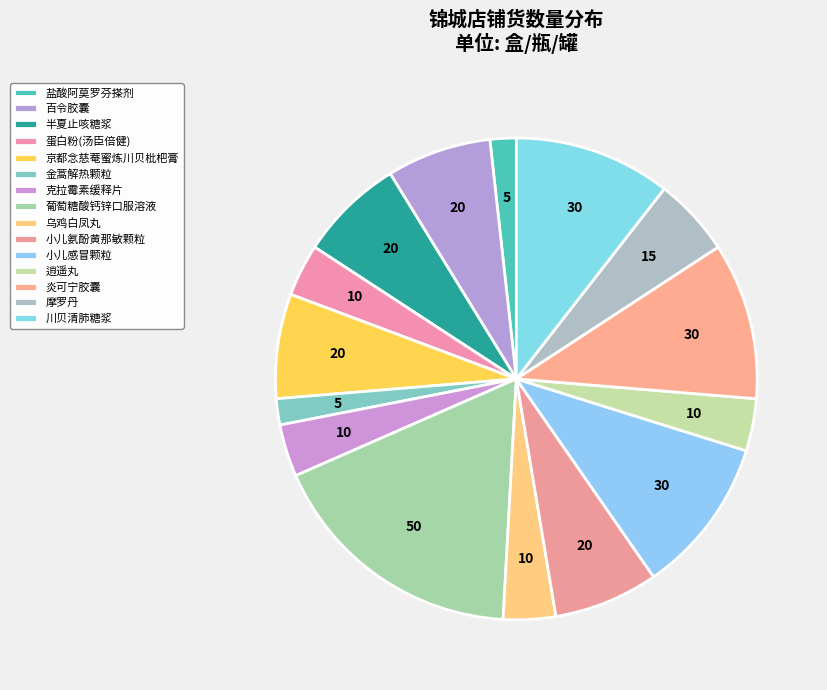

Which has a higher value, 京都念慈菴蜜炼川贝枇杷膏 or 乌鸡白凤丸?

京都念慈菴蜜炼川贝枇杷膏